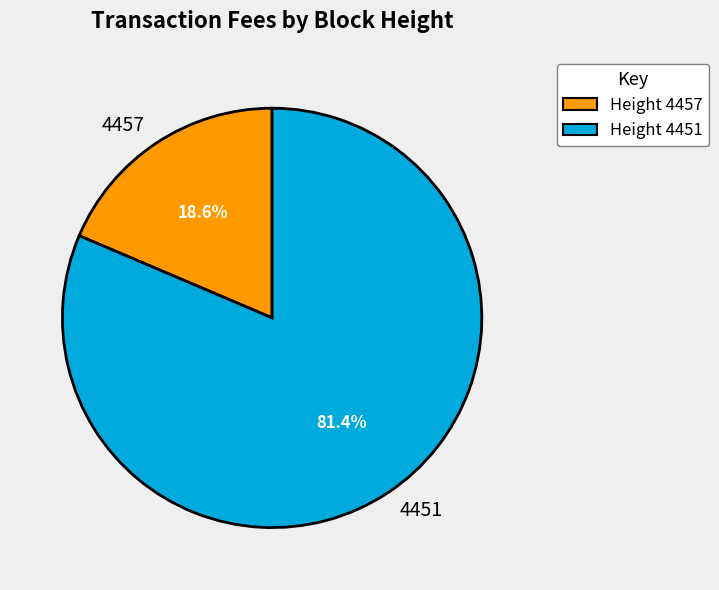

True or false: 4457 accounts for 19% of the total.

True